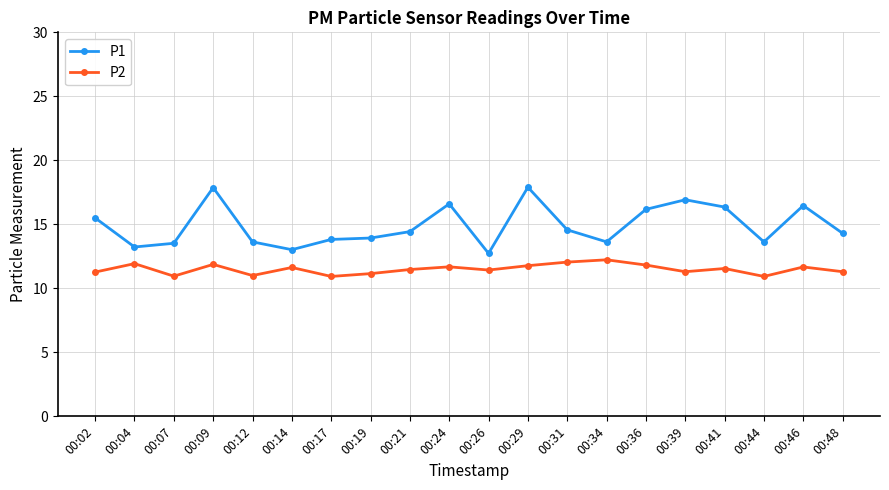

What is the total value across all series at 00:19?

25.1